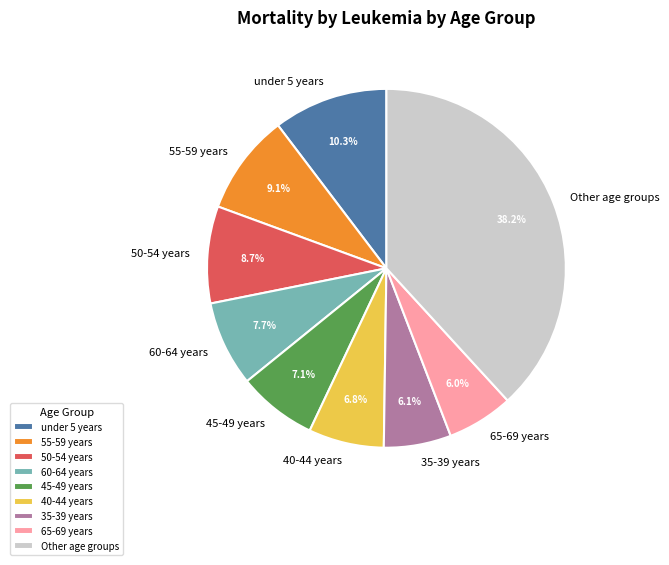

What is the largest slice in the pie chart?

Other age groups